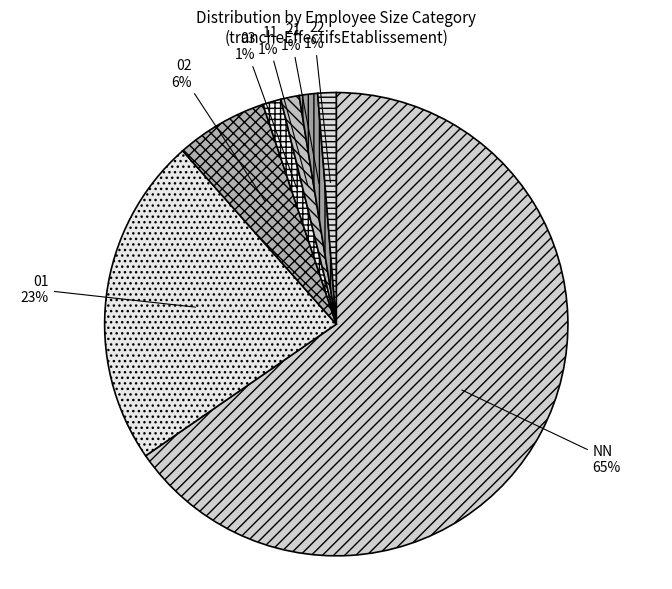

To the nearest percent, what is the difference between the 02 and 01 slice percentages?

17%